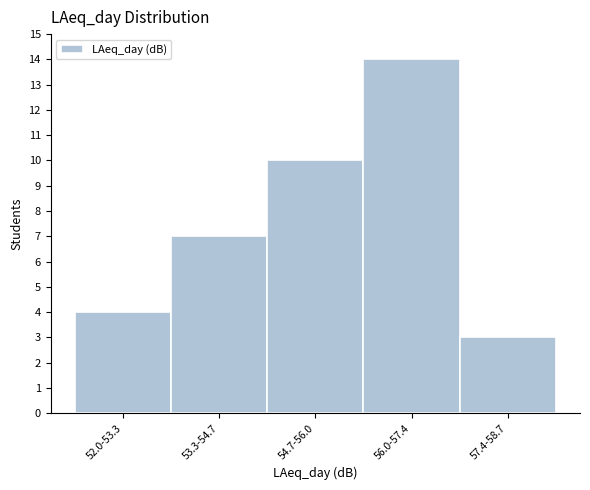

Reading left to right, list all the values displayed in this chart.

4	7	10	14	3